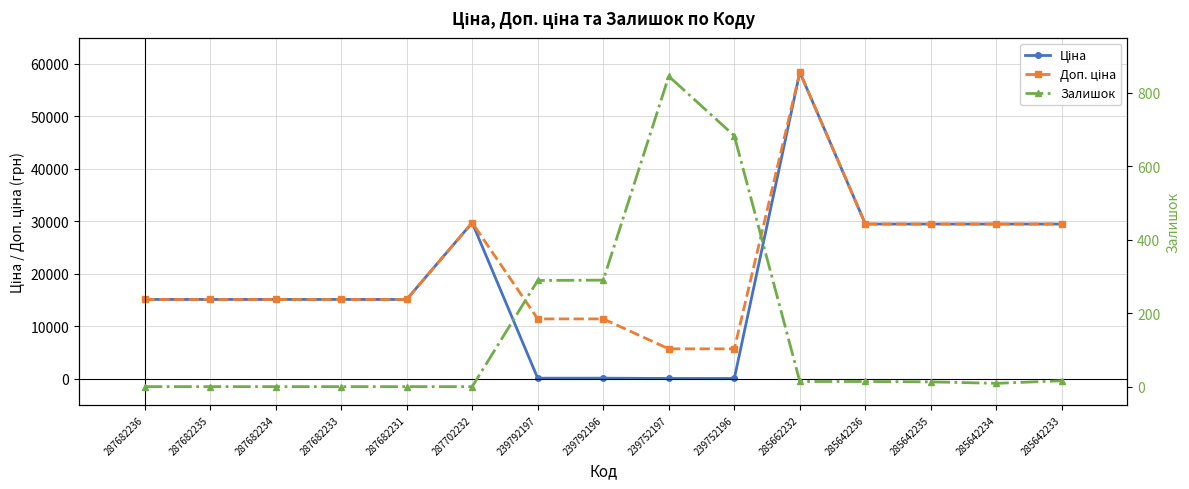

What is the average value of the Залишок series?

144.9